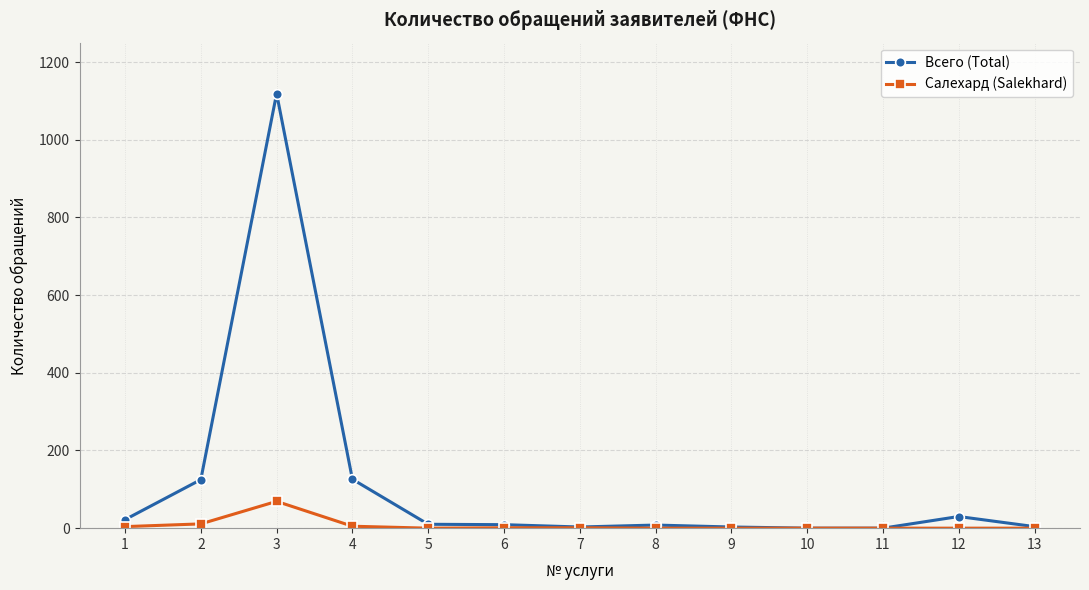

Is it true that Всего (Total) equals 3 at 7?

True